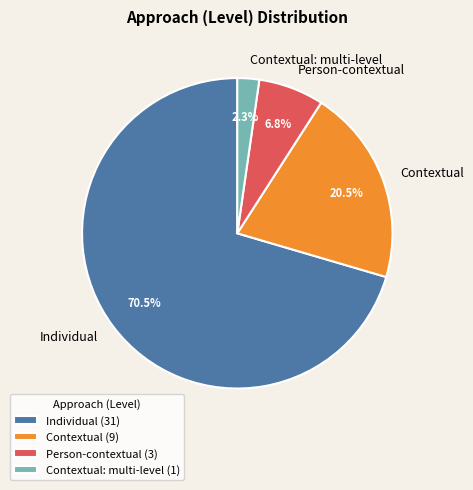

To the nearest percent, what is the average slice percentage?

25%